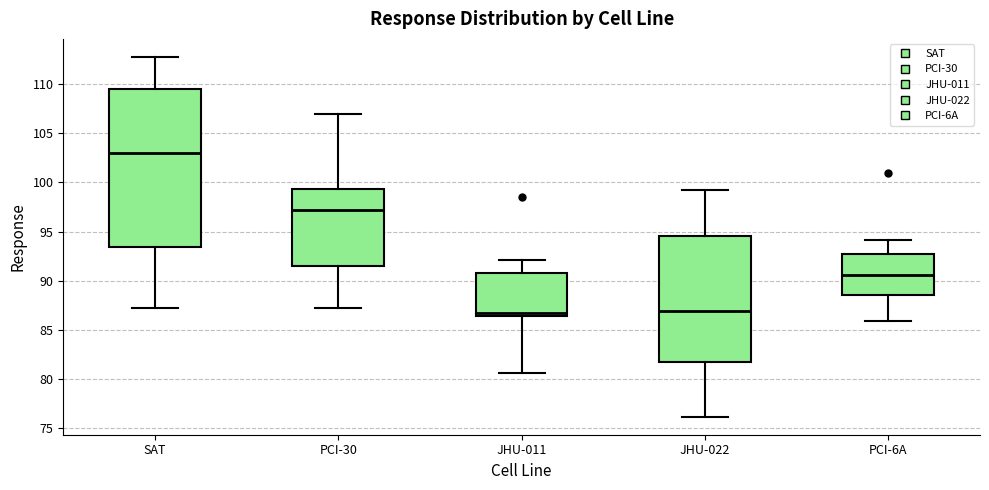

Reading left to right, read every box against the y-axis: the position of its median line, the range the box covers, and the ends of its whiskers. The values are not printed on the chart, so give them approximately, as read against the axis.

SAT: median 103.0, box 93.5 to 109.5, whiskers 87.5 to 113.0
PCI-30: median 97.0, box 91.5 to 99.5, whiskers 87.0 to 107.0
JHU-011: median 86.5 (just above the box's lower edge), box 86.5 to 91.0, whiskers 80.5 to 92.0
JHU-022: median 87.0, box 81.5 to 94.5, whiskers 76.0 to 99.5
PCI-6A: median 90.5, box 88.5 to 92.5, whiskers 86.0 to 94.0